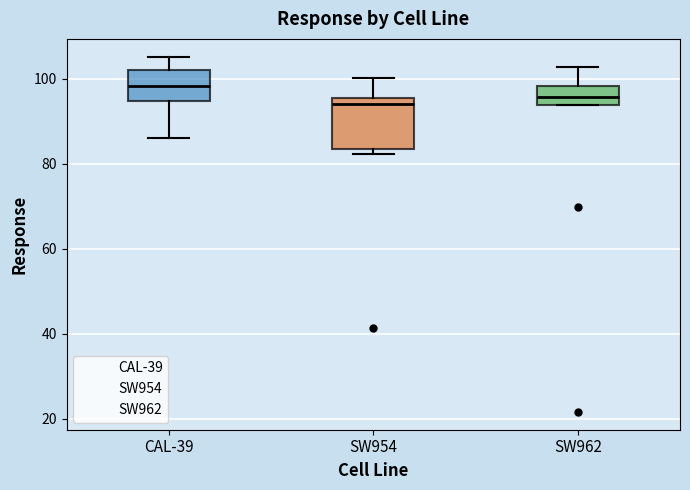

Reading left to right, transcribe this box plot: for each box, give where its median line is, the range the box spans, and where its two whiskers end, as read against the y-axis. The values are not printed on the chart, so give them approximately, as read against the axis.

CAL-39: median 98, box 94 to 102, whiskers 86 to 106
SW954: median 94, box 84 to 96, whiskers 82 to 100
SW962: median 96, box 94 to 98, whiskers 94 to 102